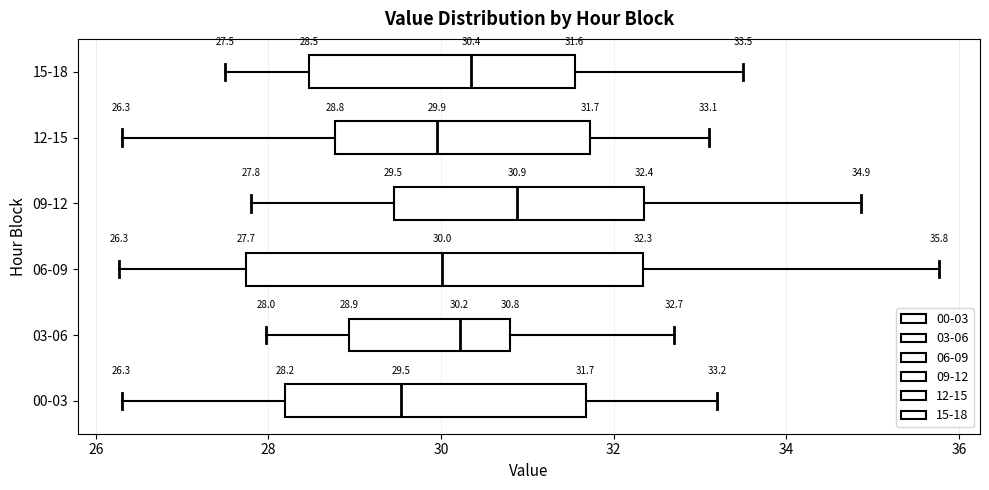

Which box has the furthest to the left median line?

00-03